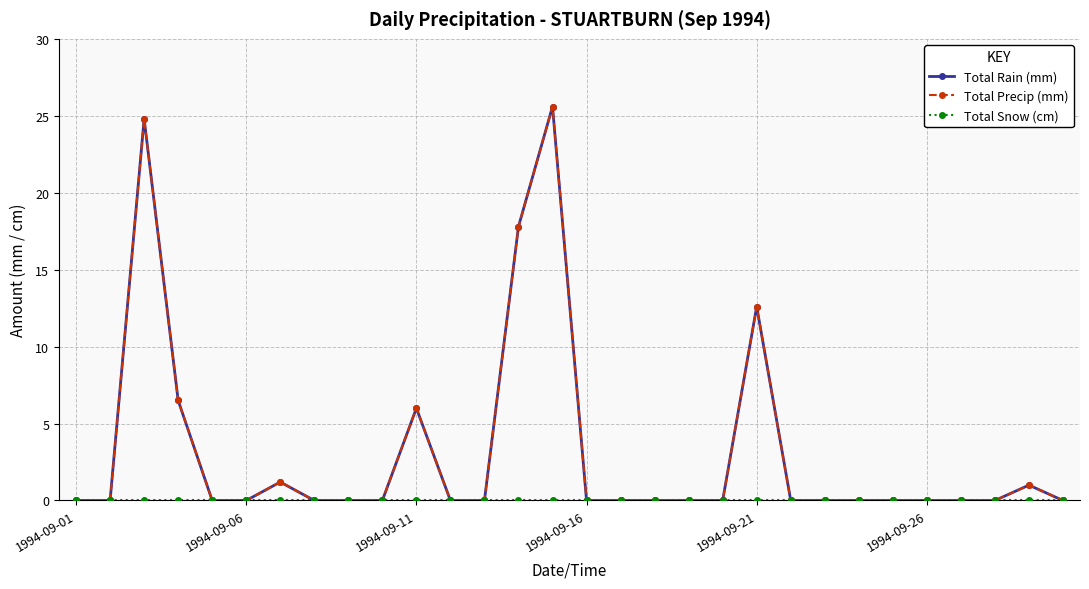

Does the chart have visible grid lines?

Yes